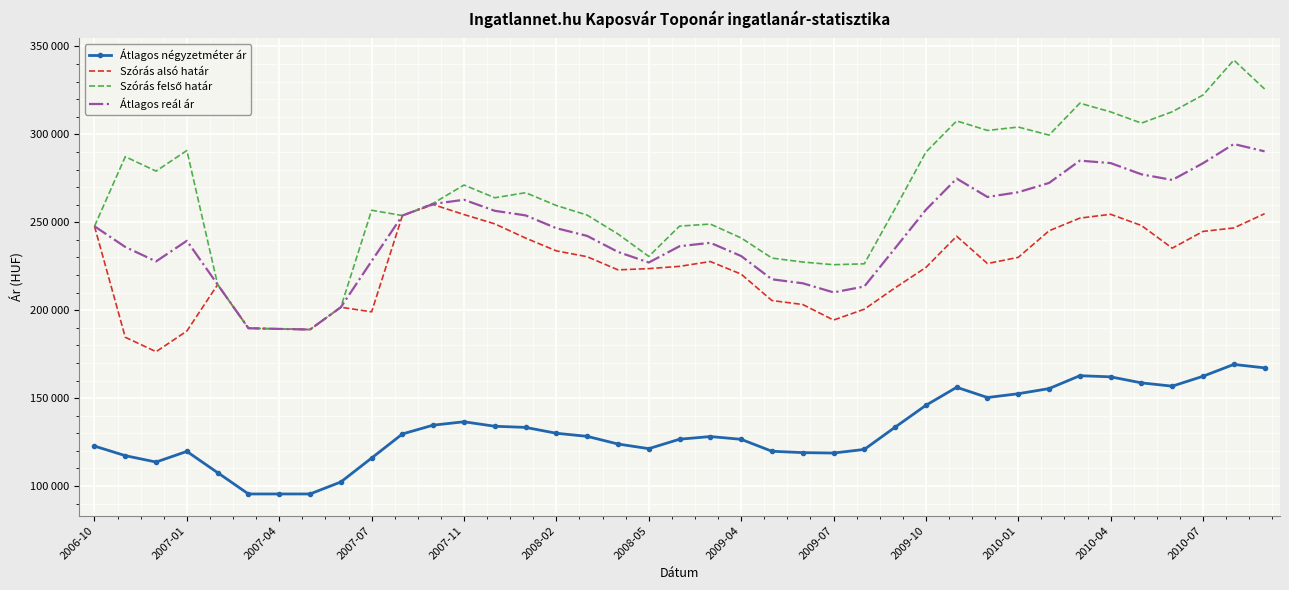

At how many categories does at least one series exceed 210519?

35